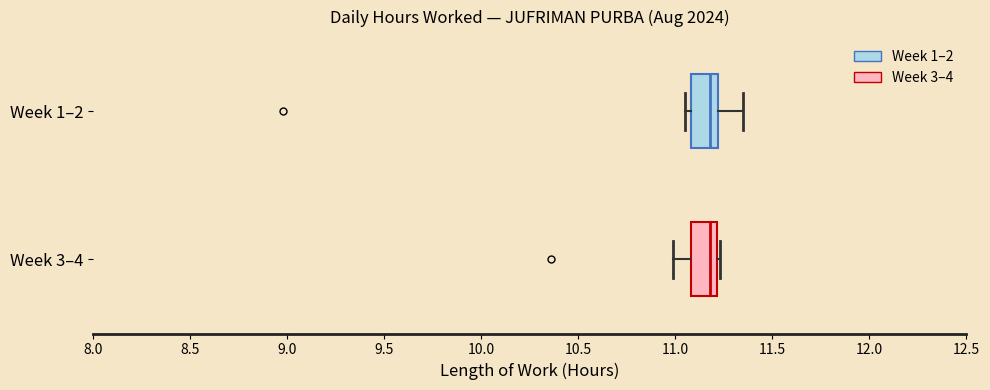

Where is the left edge of the box for Week 3–4 on the x-axis? The values are not printed on the chart, so give them approximately, as read against the axis.

11.10